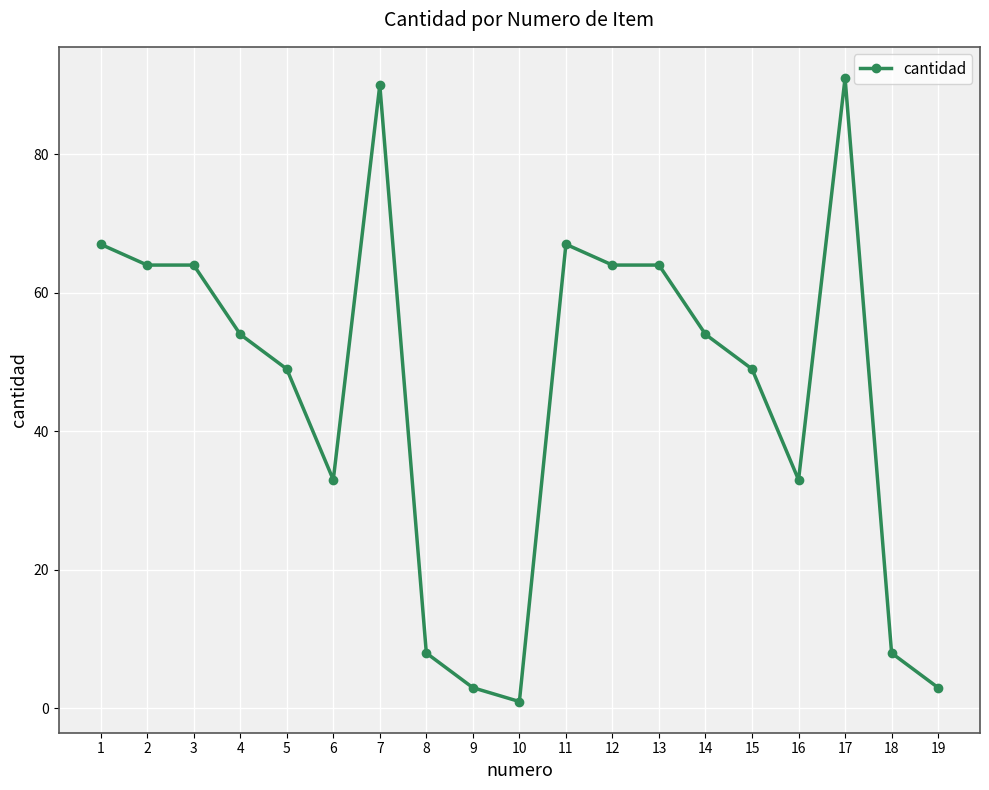

What is the greatest value displayed?

91